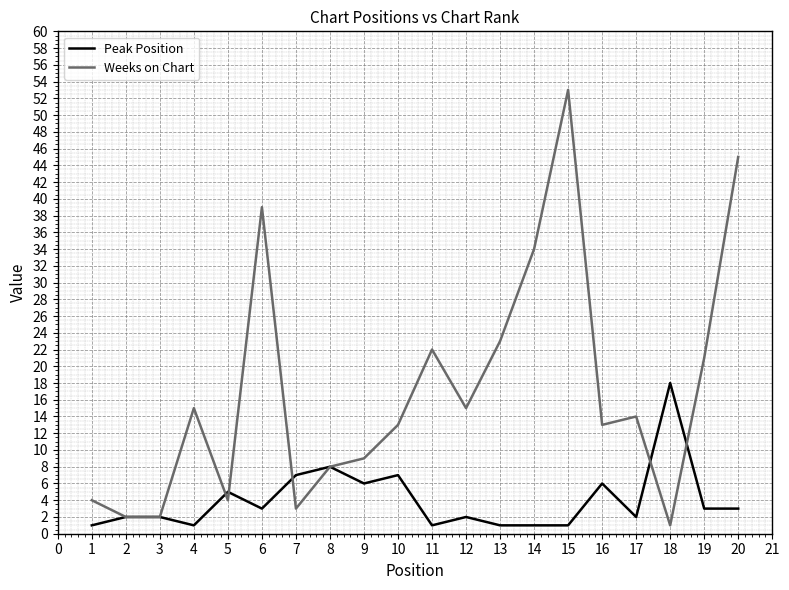

What is the maximum value shown in the chart?

53